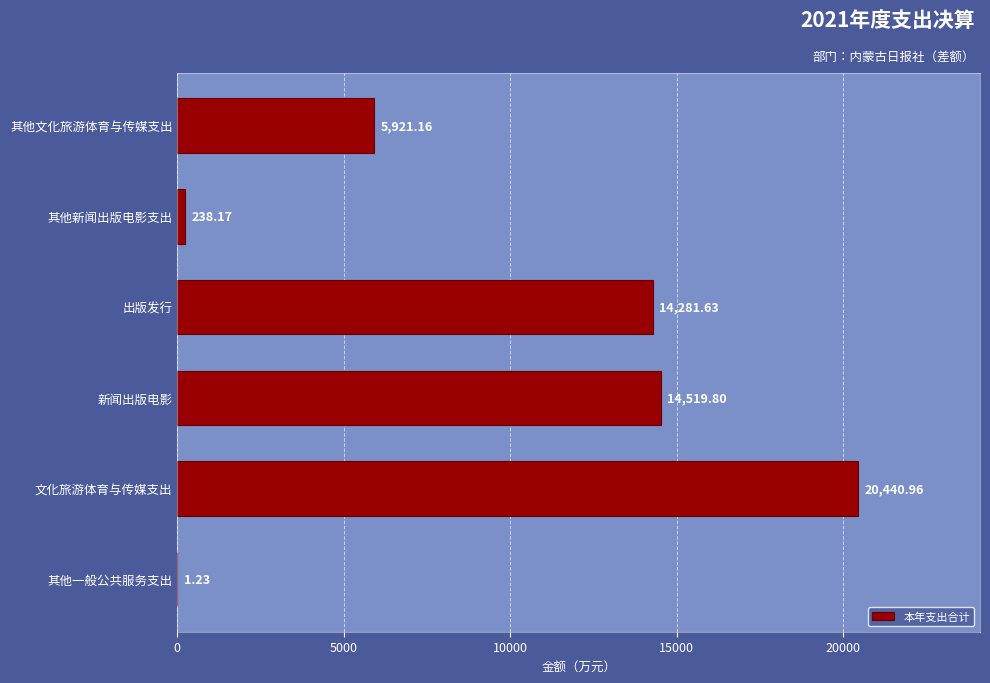

How many data points does each series have?

6